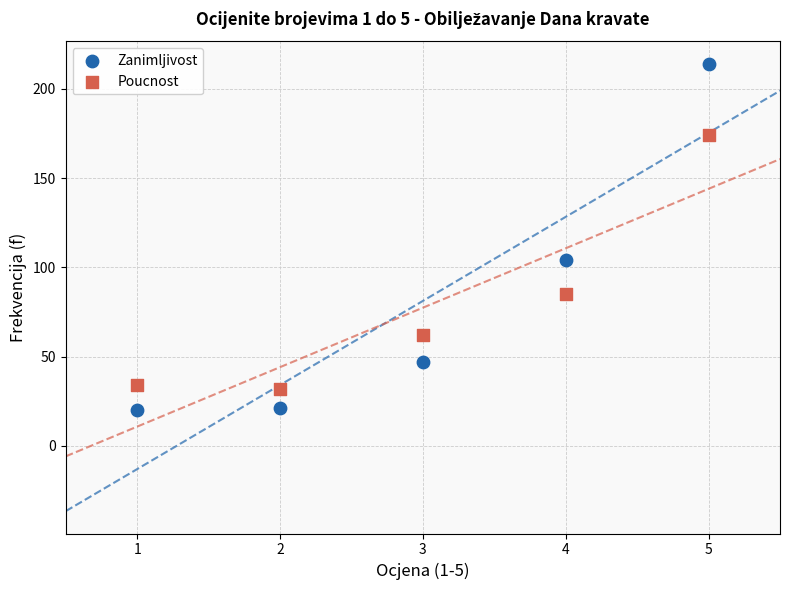

Across all data points, what is the range of Y values (max minus min)?

194